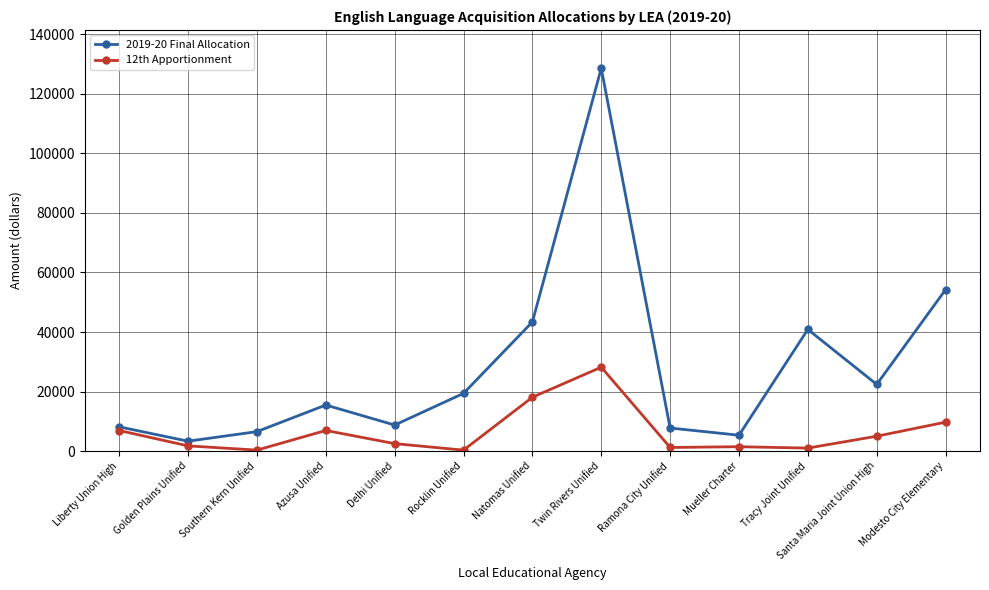

Where is the first local minimum for 12th Apportionment?

Southern Kern Unified